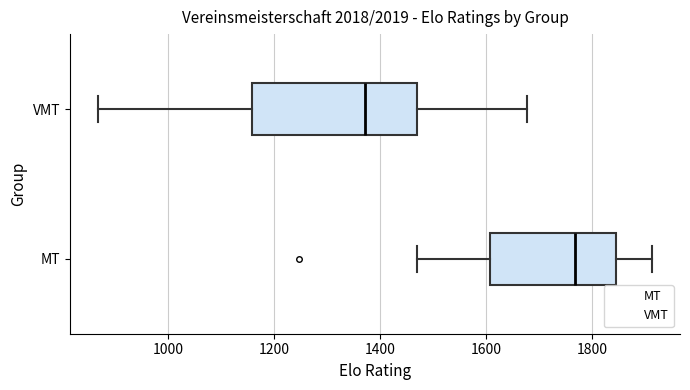

Reading bottom to top, read every box against the x-axis: the position of its median line, the range the box covers, and the ends of its whiskers. The values are not printed on the chart, so give them approximately, as read against the axis.

MT: median 1760, box 1600 to 1840, whiskers 1460 to 1920
VMT: median 1380, box 1160 to 1460, whiskers 860 to 1680